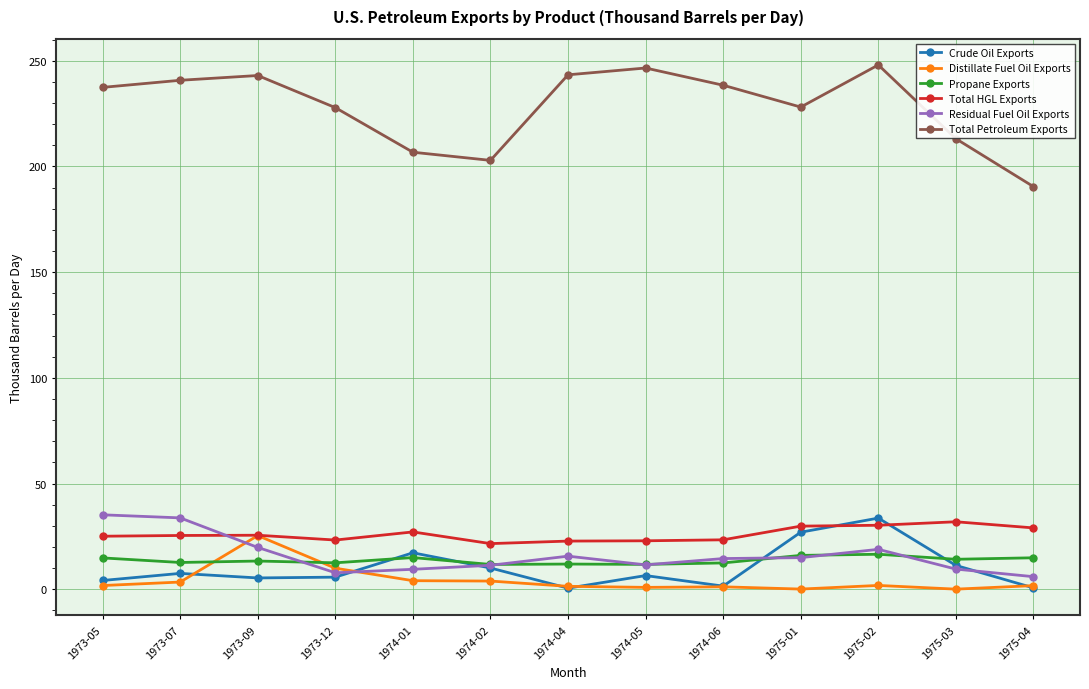

What is the label of the 13th point from the right?

1973-05